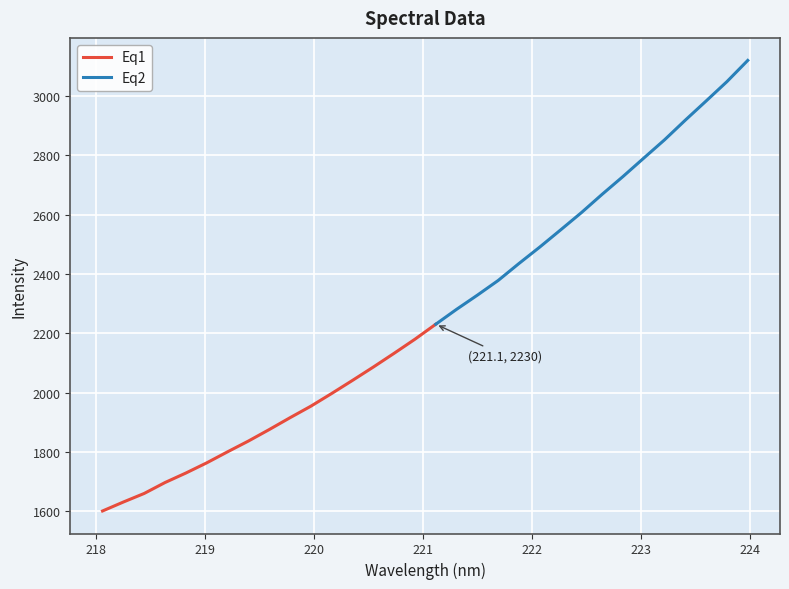

What is the label of the 17th point from the right?

220.9264